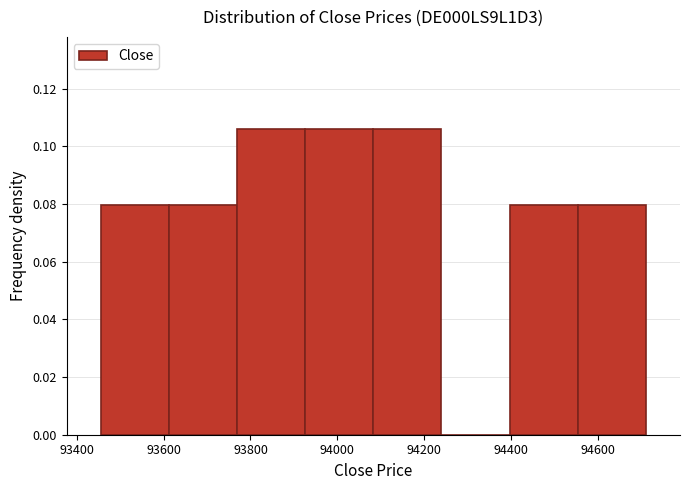

Reading left to right, list every bar in this chart as the range it spans on the x-axis followed by its height. Neither the bar edges nor the heights are printed on the chart, so give them approximately, as read against the axes.

93460 to 93620: 0.080
93620 to 93760: 0.080
93760 to 93920: 0.106
93920 to 94080: 0.106
94080 to 94240: 0.106
94240 to 94400: 0
94400 to 94560: 0.080
94560 to 94720: 0.080